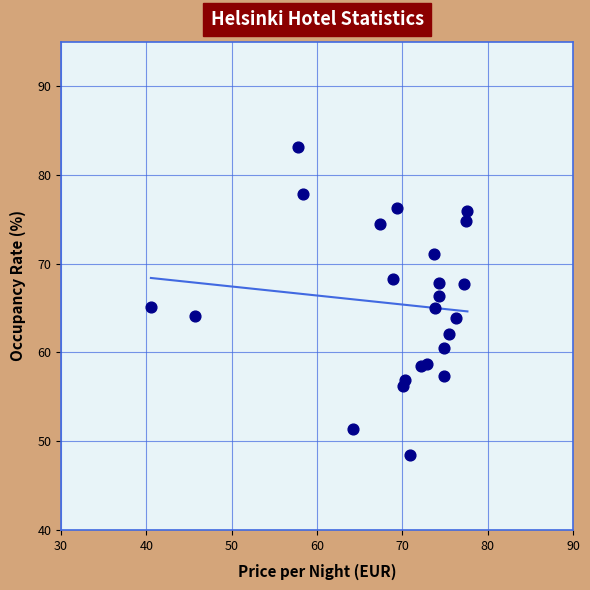

What is the range of X values (max minus min)?

37.1